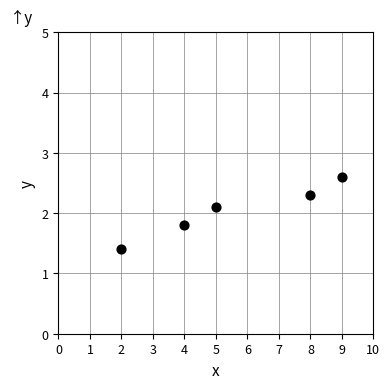

What is the range of Y values (max minus min)?

1.2